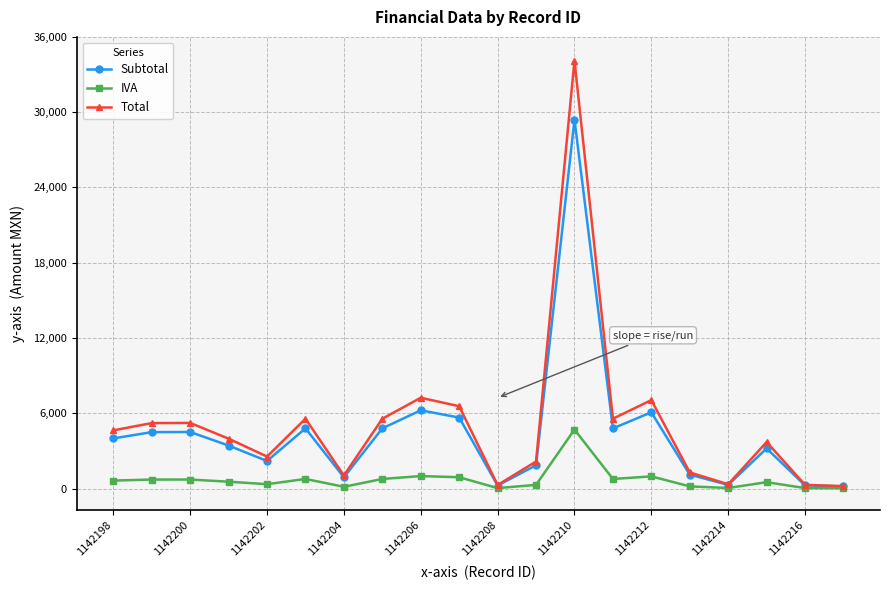

How many data points in Subtotal are less than 4000?

10